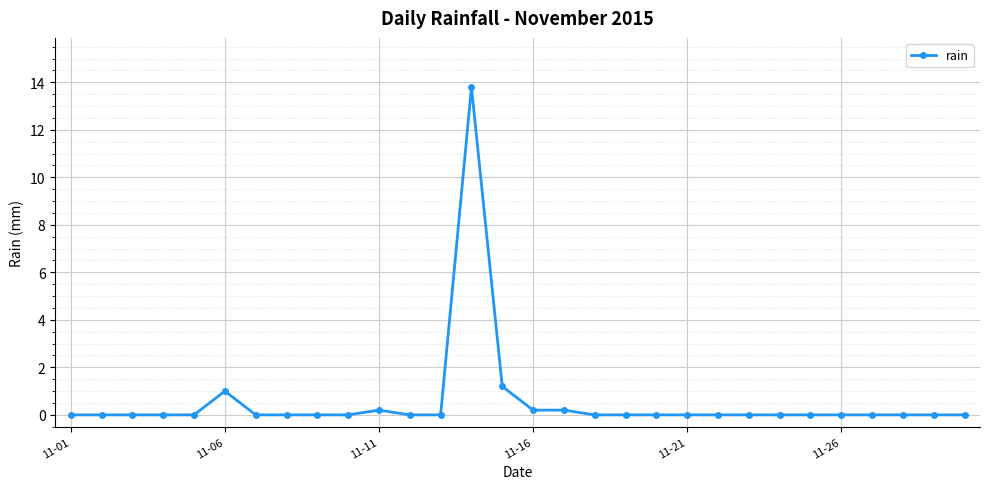

True or false: the data has more than 1 interior local peaks.

True